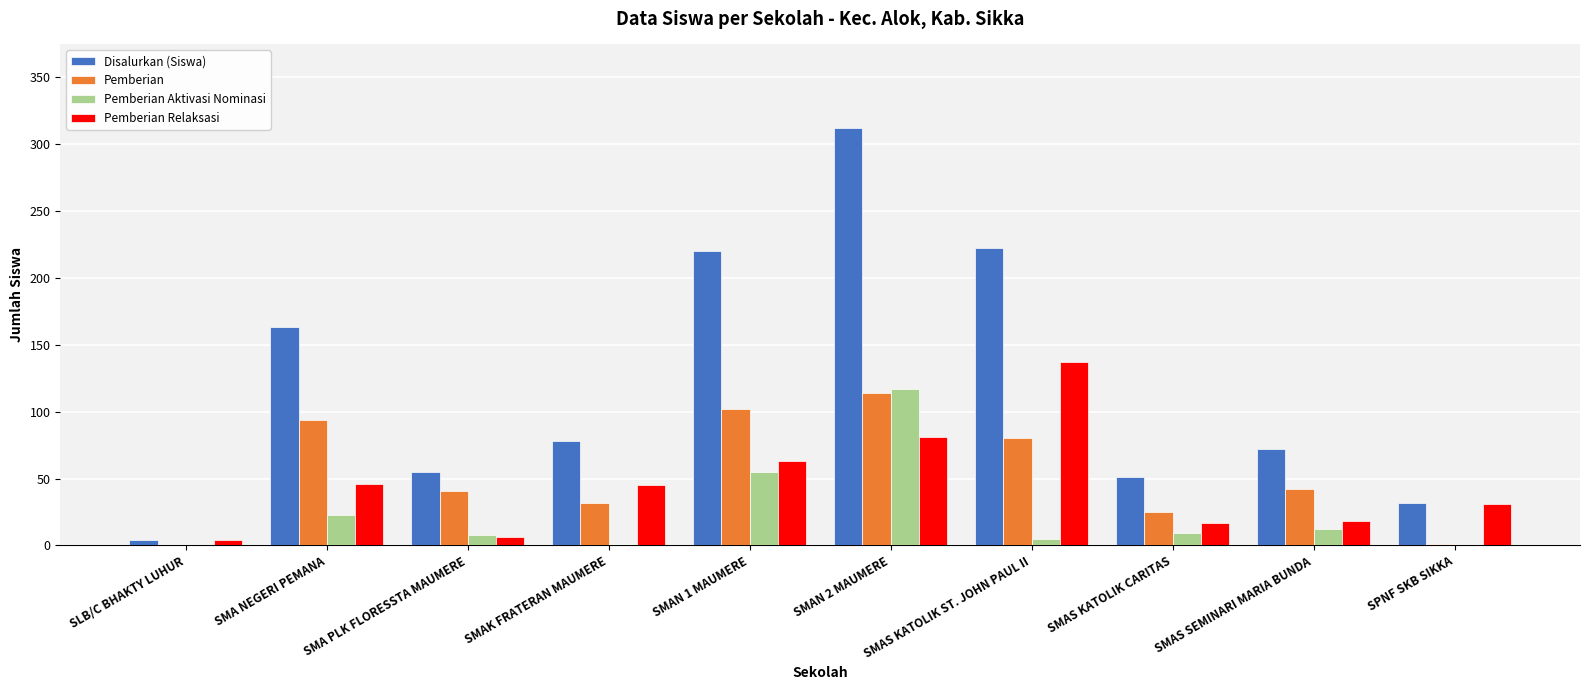

What is the total value across all series at SMAS KATOLIK ST. JOHN PAUL II?

444